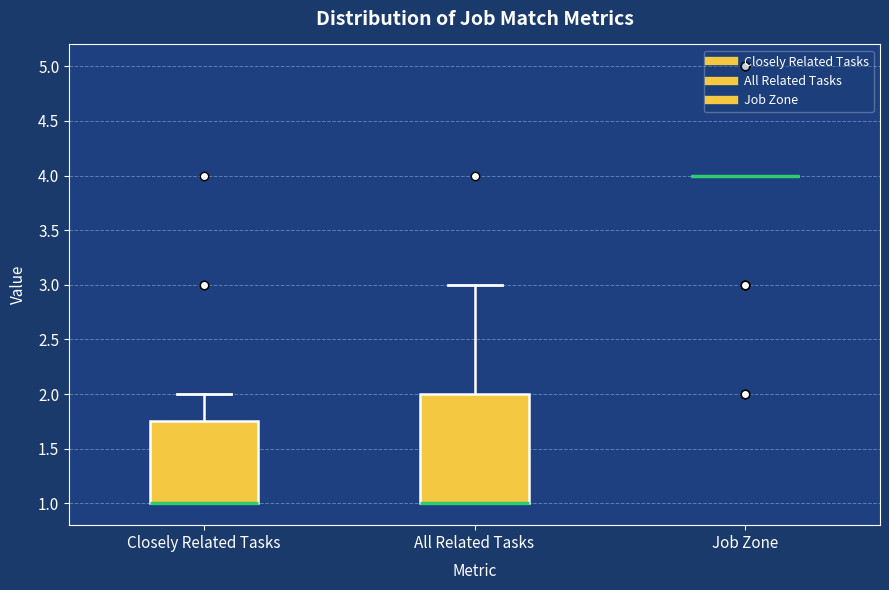

Reading left to right, transcribe this box plot: for each box, give where its median line is, the range the box spans, and where its two whiskers end, as read against the y-axis. The values are not printed on the chart, so give them approximately, as read against the axis.

Closely Related Tasks: median 1.00 (drawn on the box's lower edge), box 1.00 to 1.75, whiskers 1.00 to 2.00
All Related Tasks: median 1.00 (drawn on the box's lower edge), box 1.00 to 2.00, whiskers 1.00 to 3.00
Job Zone: box collapsed to a line at 4.00, whiskers 4.00 to 4.00